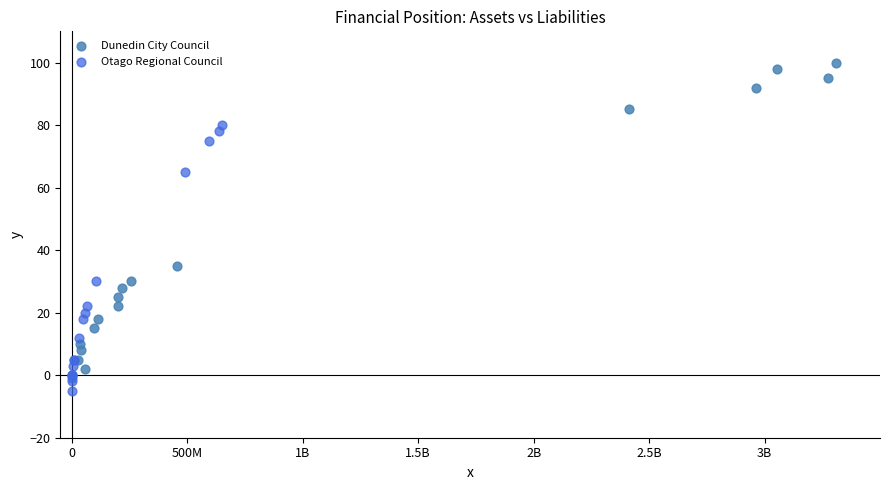

What are all the series names shown in the legend?

Dunedin City Council, Otago Regional Council